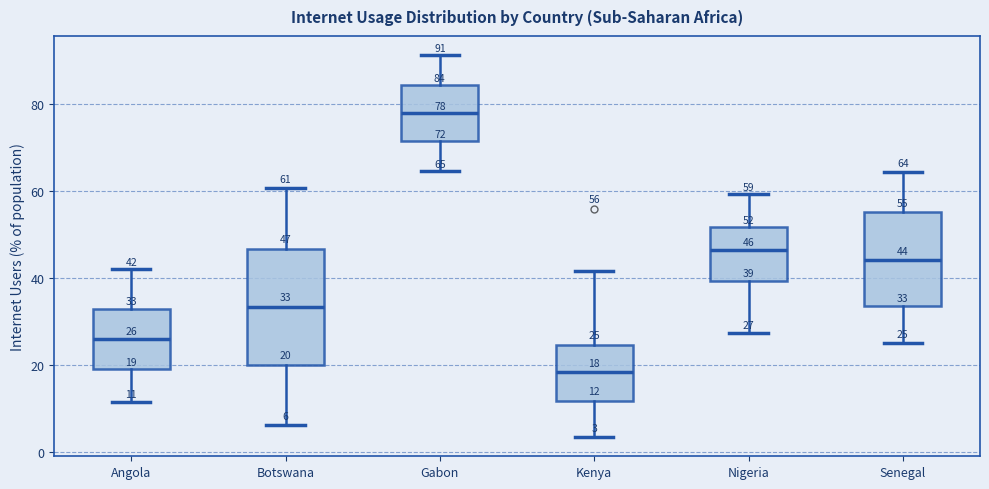

Which box has the highest median line?

Gabon